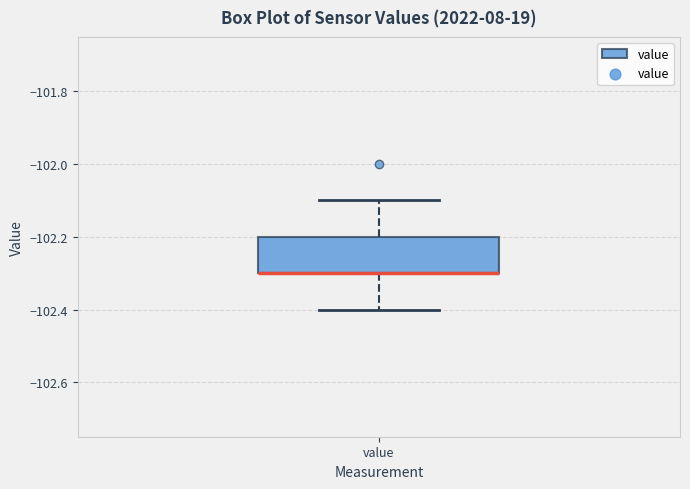

Read this box plot against the y-axis: the position of the median line, the range covered by the box, and the ends of both whiskers. The values are not printed on the chart, so give them approximately, as read against the axis.

median -102.3 (drawn on the box's lower edge), box -102.3 to -102.2, whiskers -102.4 to -102.1